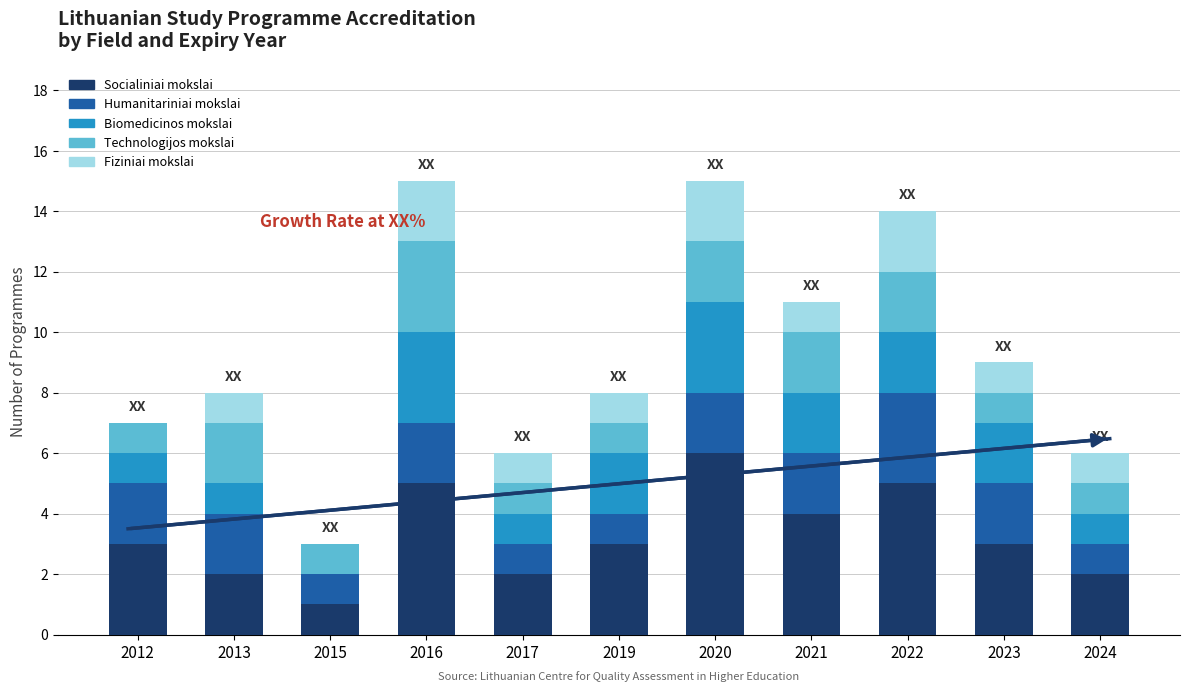

What is the total value across all series at 2016?

15